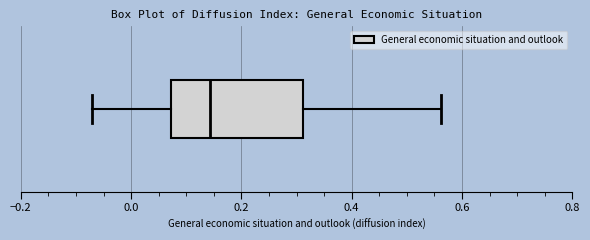

Read this box plot against the x-axis: the position of the median line, the range covered by the box, and the ends of both whiskers. The values are not printed on the chart, so give them approximately, as read against the axis.

median 0.14, box 0.08 to 0.32, whiskers -0.08 to 0.56